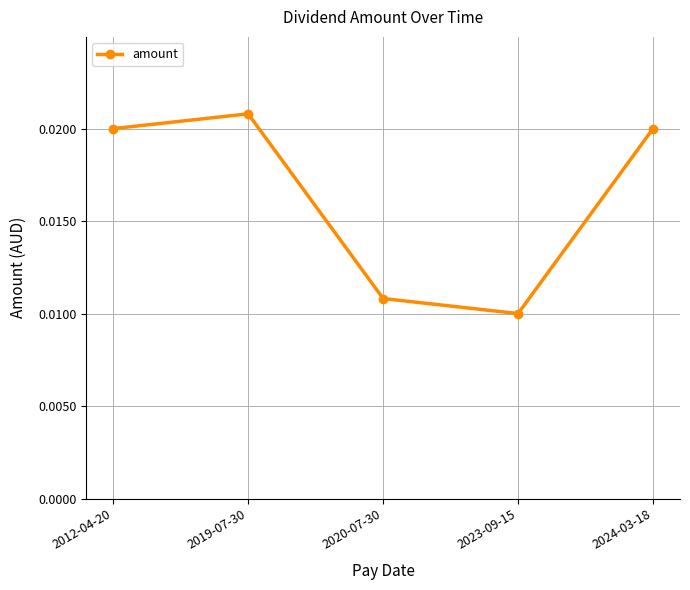

How many distinct data groups are displayed?

1